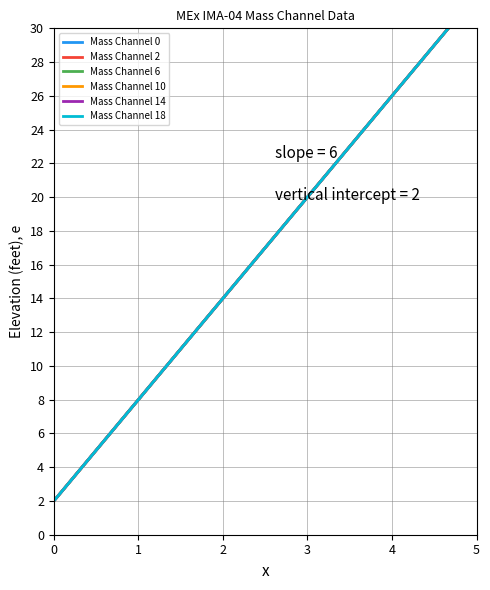

Reading left to right, transcribe all the data shown in this chart.

Mass Channel 0: 0=2	1=8	2=14	3=20	4=26	5=32
Mass Channel 2: 0=2	1=8	2=14	3=20	4=26	5=32
Mass Channel 6: 0=2	1=8	2=14	3=20	4=26	5=32
Mass Channel 10: 0=2	1=8	2=14	3=20	4=26	5=32
Mass Channel 14: 0=2	1=8	2=14	3=20	4=26	5=32
Mass Channel 18: 0=2	1=8	2=14	3=20	4=26	5=32